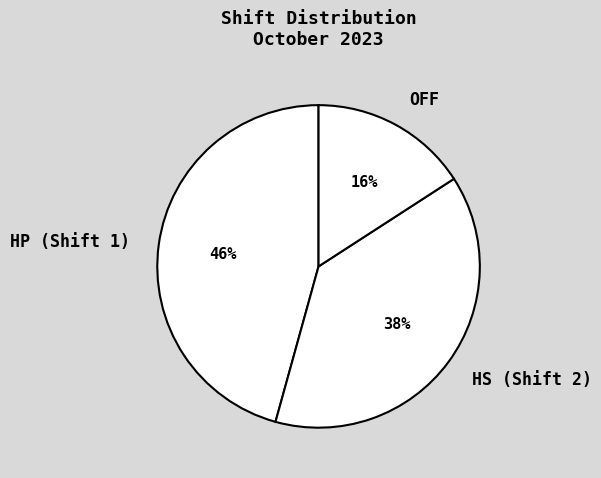

Combined, do HP (Shift 1) and OFF account for over 50%?

Yes